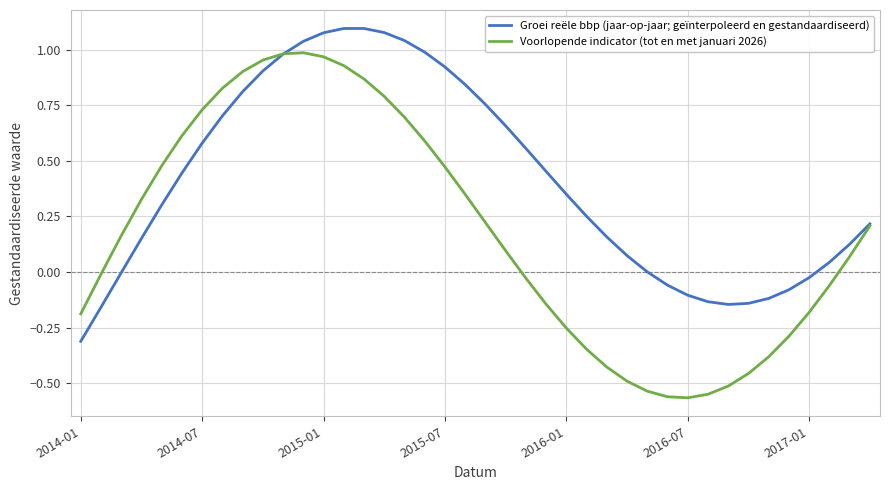

Which series has the largest total across all categories?

Groei reële bbp (jaar-op-jaar; geïnterpoleerd en gestandaardiseerd)